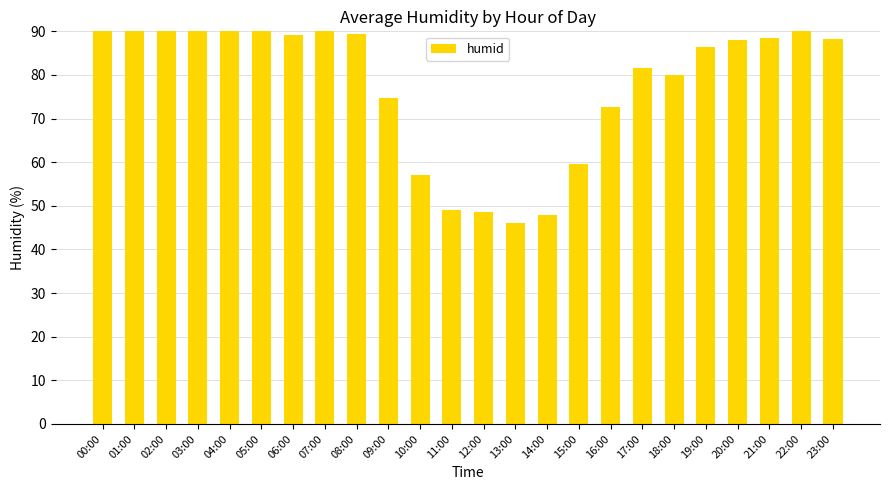

The chart shows a value of 127.6 at 20:00. True or false?

False